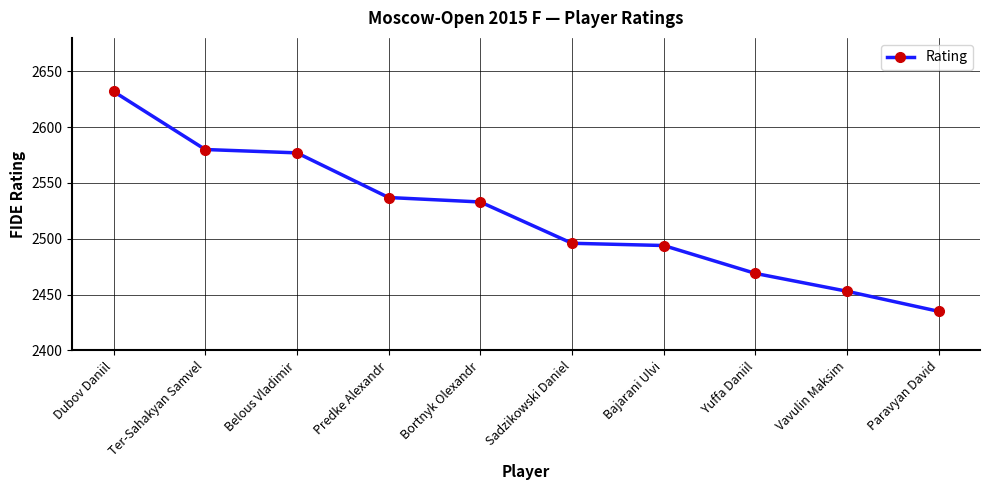

Between Vavulin Maksim and Bortnyk Olexandr, which is larger?

Bortnyk Olexandr